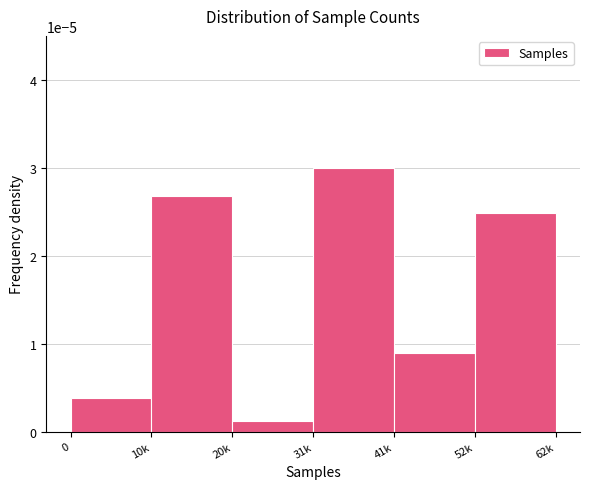

Which category has the lowest value across all series?

20k